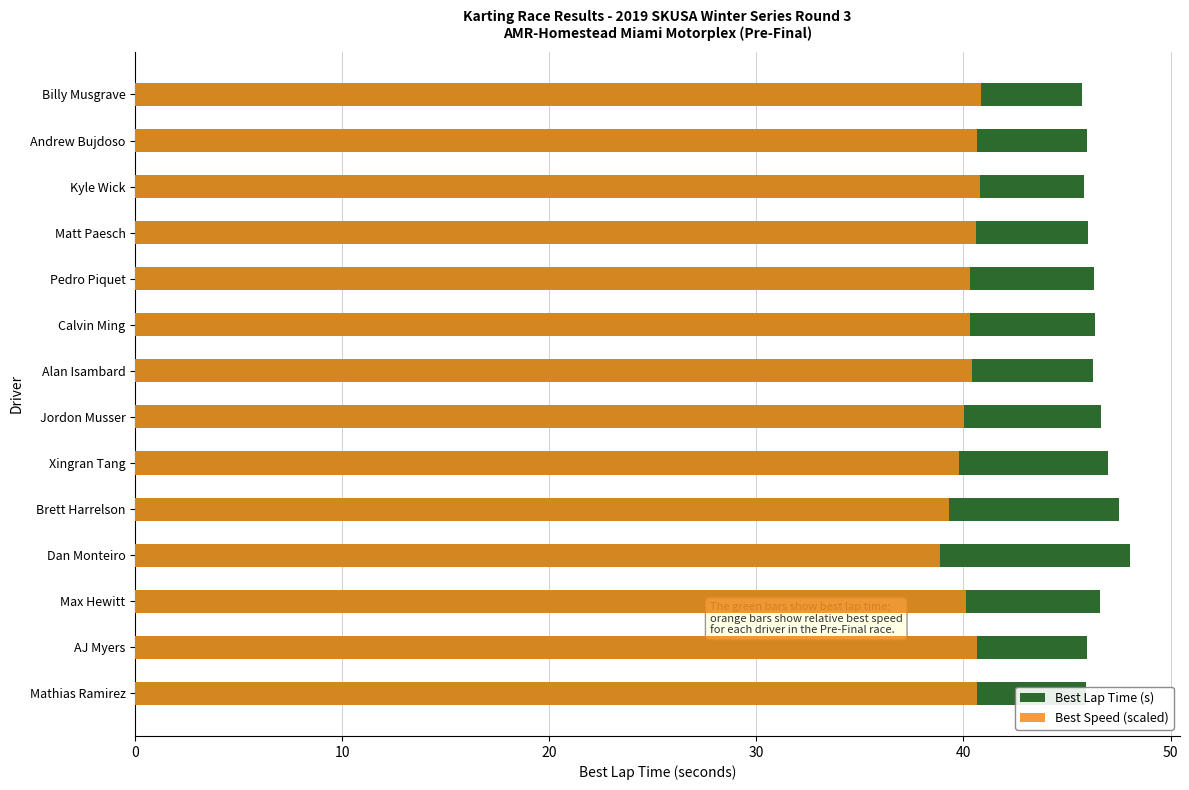

What is the value of the Best Speed (scaled) bar at the 12th from the left?

40.1